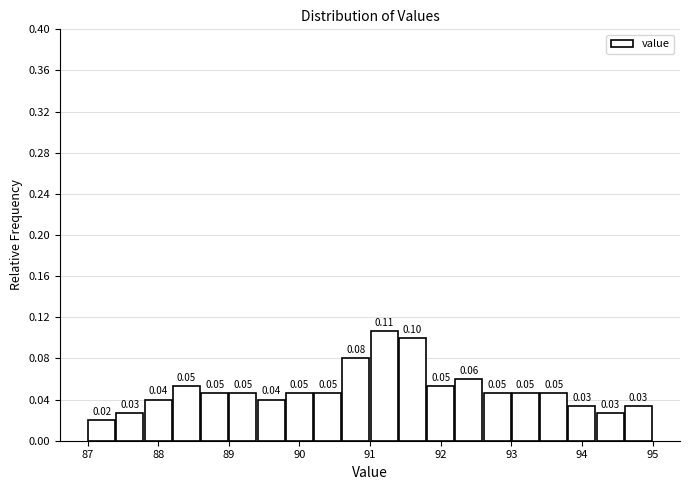

Which range on the x-axis has the tallest bar?

91.0 to 91.4